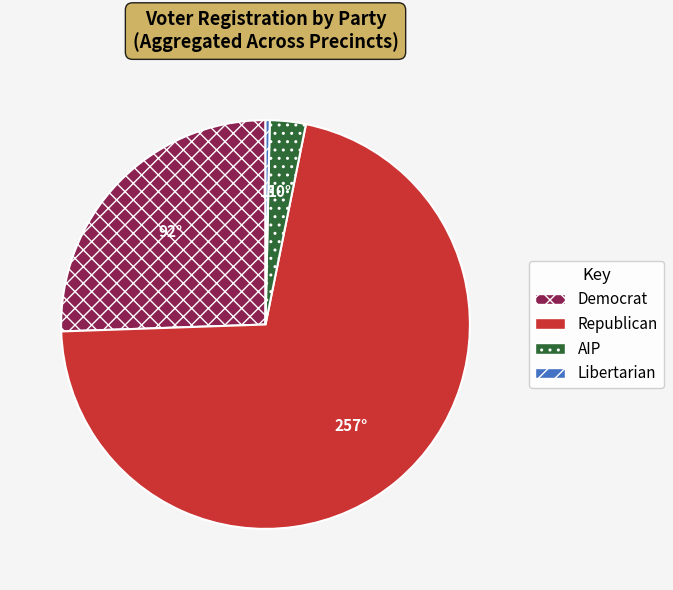

Is there any slice that represents more than half of the pie?

Yes